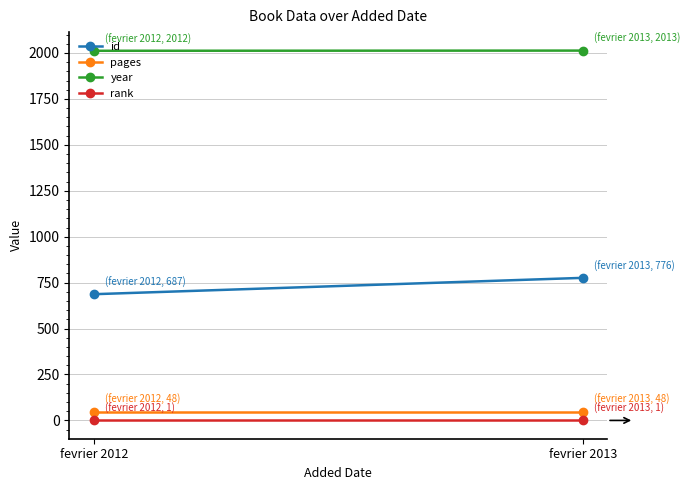

What is the approximate value of year at fevrier 2012?

2012